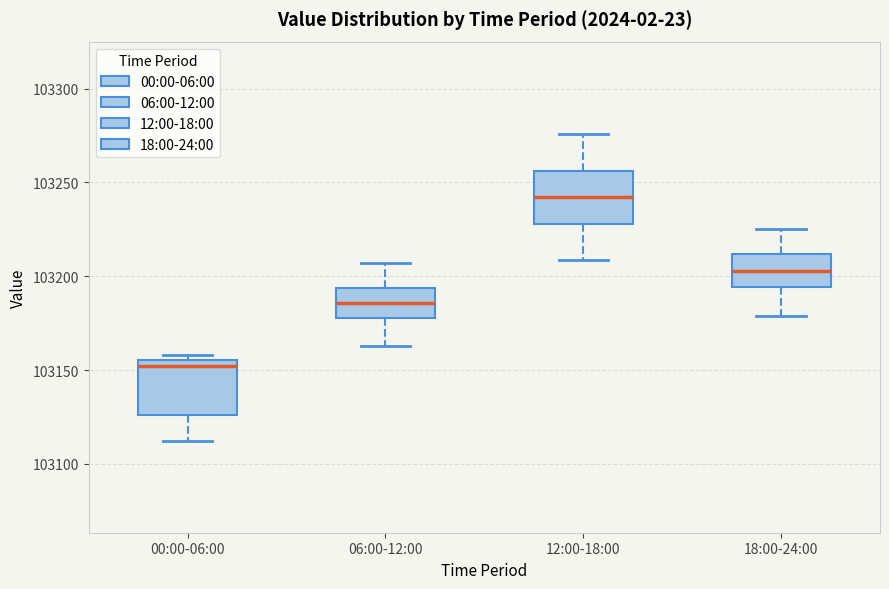

Reading left to right, transcribe this box plot: for each box, give where its median line is, the range the box spans, and where its two whiskers end, as read against the y-axis. The values are not printed on the chart, so give them approximately, as read against the axis.

00:00-06:00: median 103150, box 103125 to 103155, whiskers 103110 to 103160
06:00-12:00: median 103185, box 103180 to 103195, whiskers 103165 to 103205
12:00-18:00: median 103240, box 103230 to 103255, whiskers 103210 to 103275
18:00-24:00: median 103205, box 103195 to 103210, whiskers 103180 to 103225